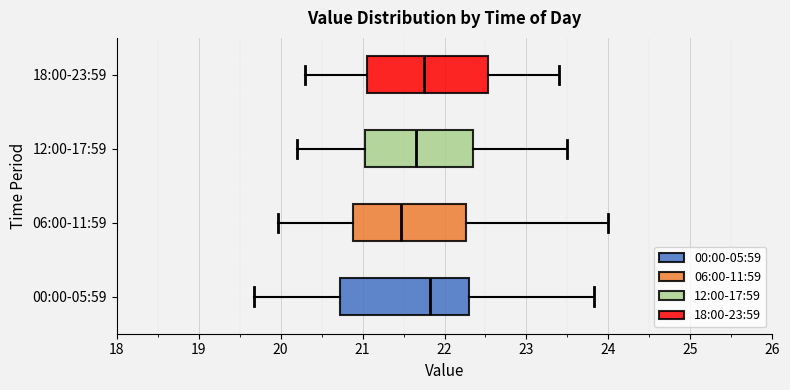

Reading bottom to top, read every box against the x-axis: the position of its median line, the range the box covers, and the ends of its whiskers. The values are not printed on the chart, so give them approximately, as read against the axis.

00:00-05:59: median 21.8, box 20.7 to 22.3, whiskers 19.7 to 23.8
06:00-11:59: median 21.5, box 20.9 to 22.3, whiskers 20.0 to 24.0
12:00-17:59: median 21.7, box 21.0 to 22.4, whiskers 20.2 to 23.5
18:00-23:59: median 21.8, box 21.1 to 22.5, whiskers 20.3 to 23.4